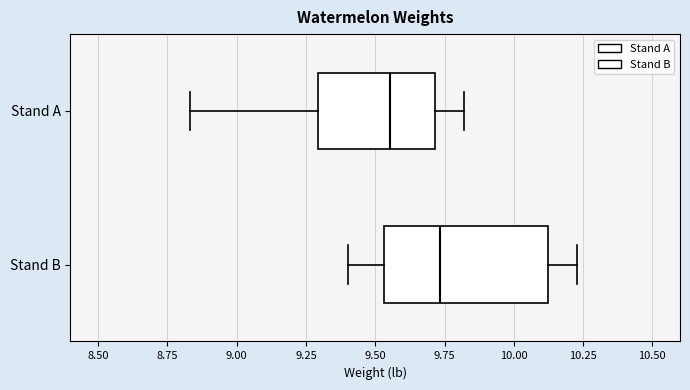

Comparing the boxes themselves (not the whiskers), which one is the widest?

Stand B